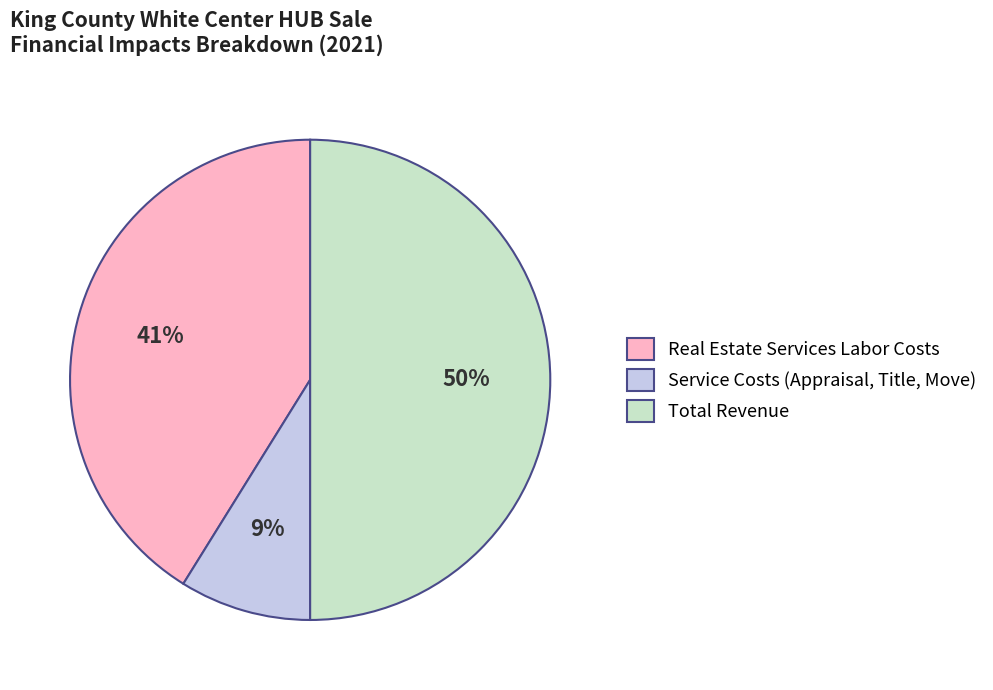

To the nearest percent, what is the difference between the Real Estate Services Labor Costs and Service Costs (Appraisal, Title, Move) slice percentages?

32%